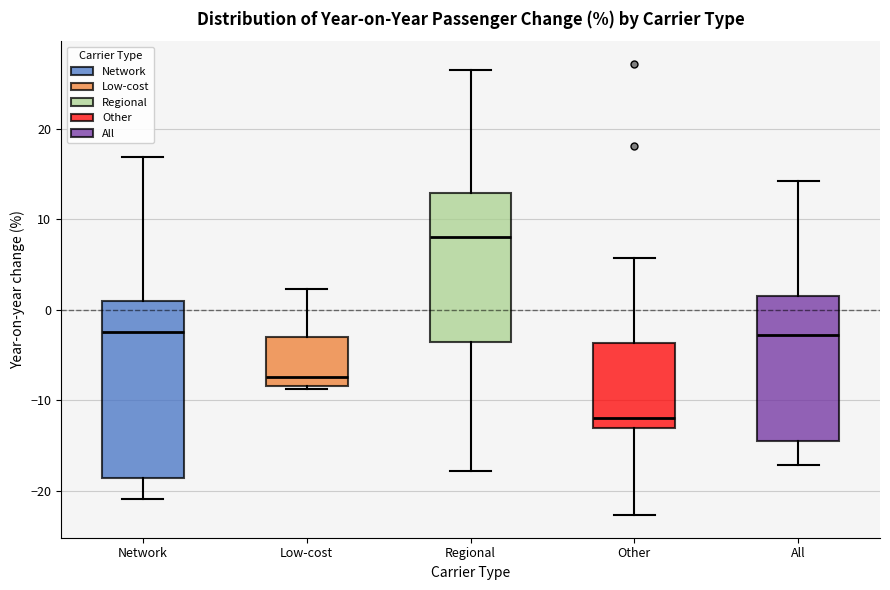

Reading left to right, transcribe this box plot: for each box, give where its median line is, the range the box spans, and where its two whiskers end, as read against the y-axis. The values are not printed on the chart, so give them approximately, as read against the axis.

Network: median -2, box -19 to 1, whiskers -21 to 17
Low-cost: median -7, box -8 to -3, whiskers -9 to 2
Regional: median 8, box -4 to 13, whiskers -18 to 27
Other: median -12, box -13 to -4, whiskers -23 to 6
All: median -3, box -14 to 2, whiskers -17 to 14